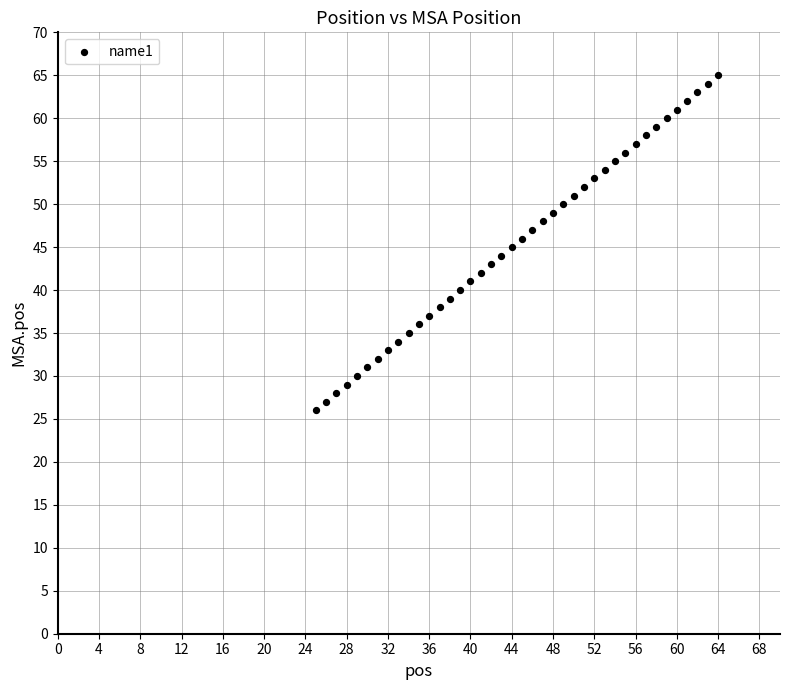

What is the range of Y values (max minus min)?

39